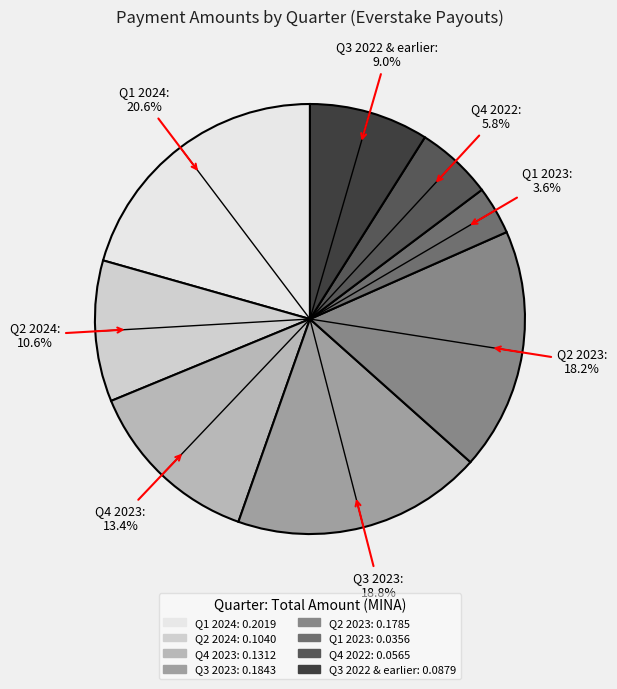

Is there any slice that represents more than half of the pie?

No